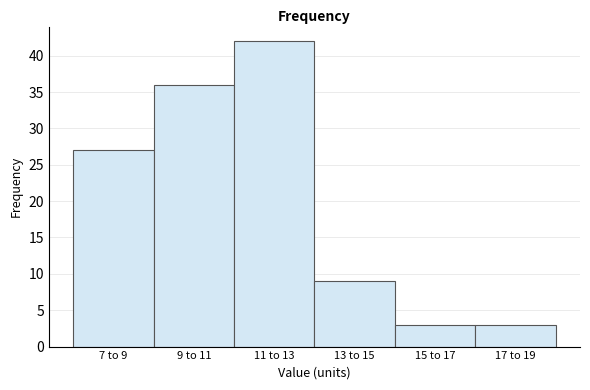

Reading left to right, transcribe all the data shown in this chart.

27	36	42	9	3	3